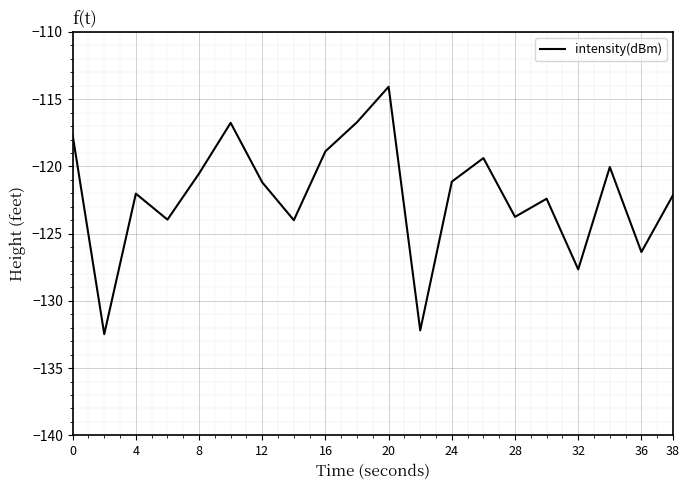

What is the smallest value displayed?

-132.5